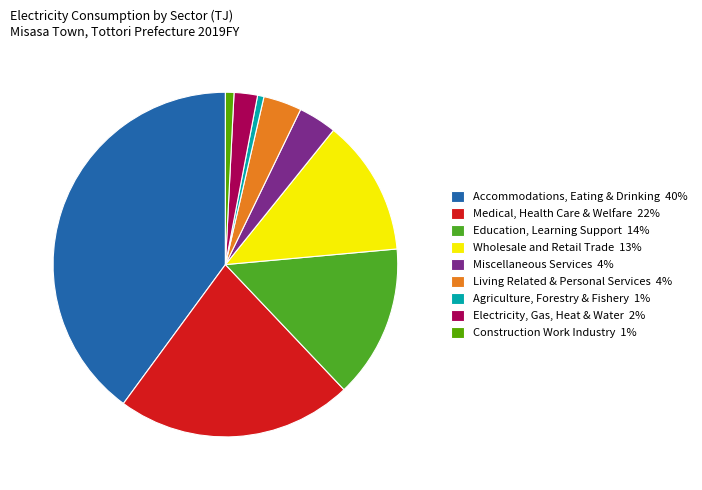

What portion of the pie excludes Miscellaneous Services?

96.4%